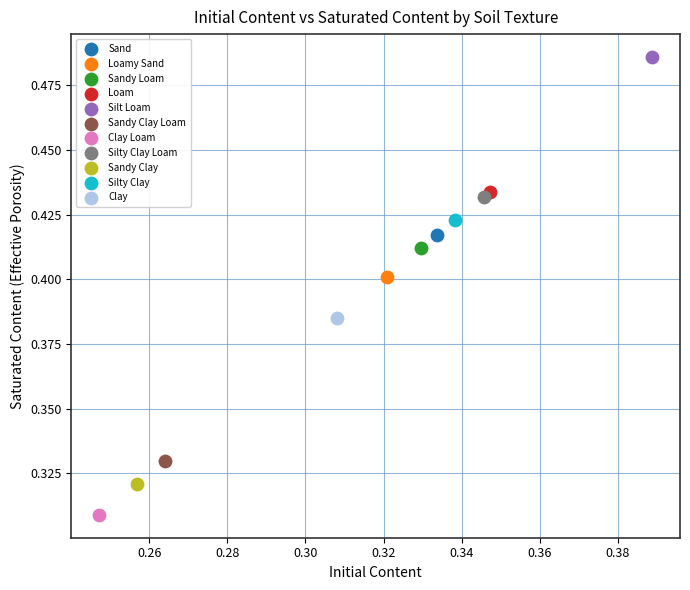

Which series reaches the maximum Y coordinate?

Silt Loam